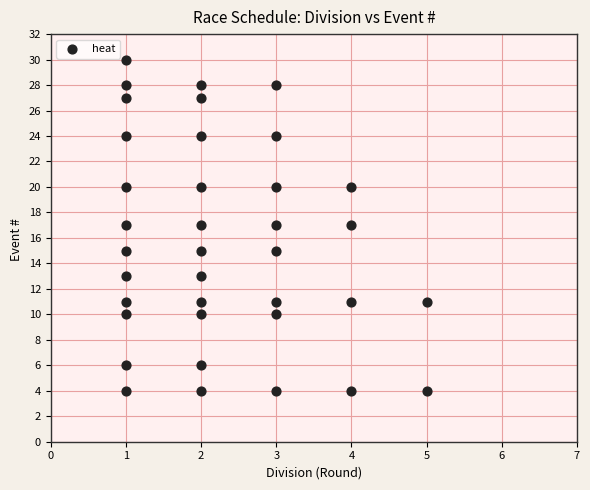

What is the range of Y values (max minus min)?

26